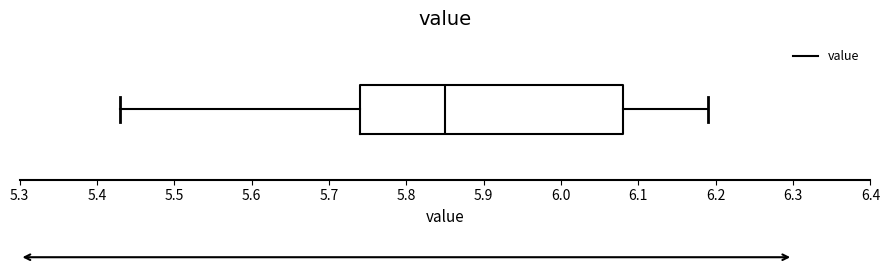

Where is the left edge of the box on the x-axis? The values are not printed on the chart, so give them approximately, as read against the axis.

5.74